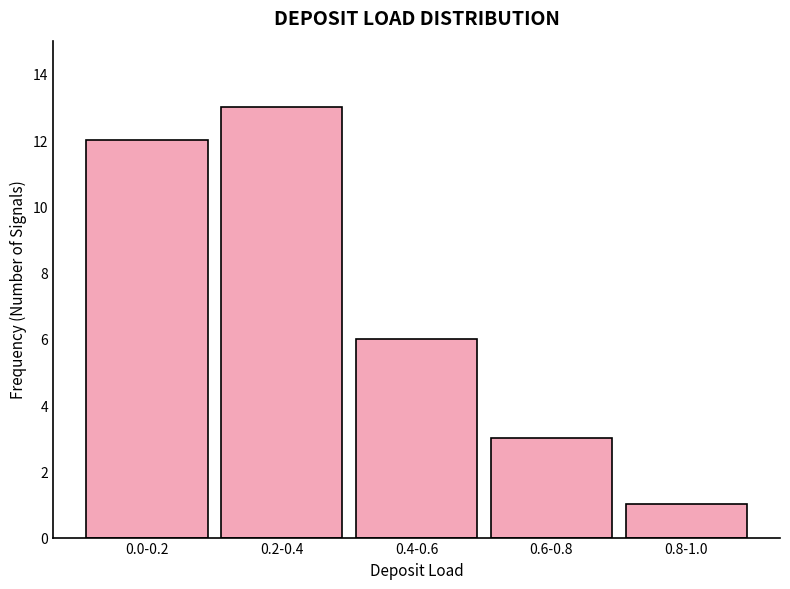

Reading left to right, extract all data points from this chart.

12	13	6	3	1